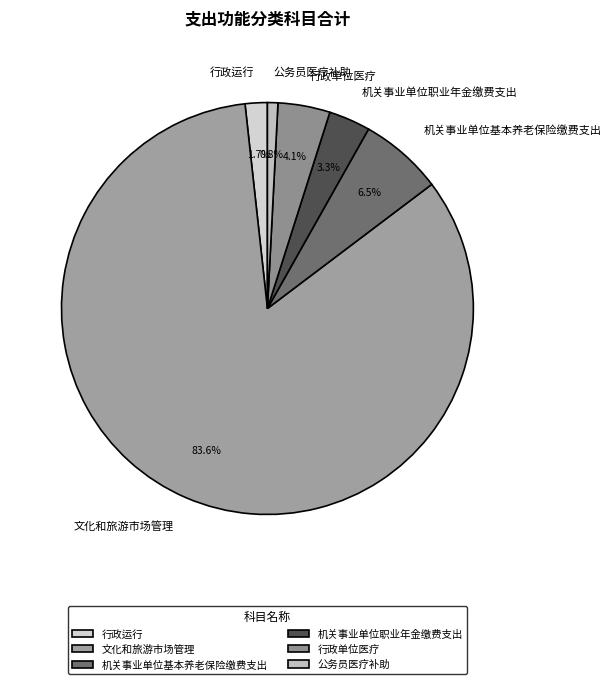

Approximately how many times larger is the value at 机关事业单位基本养老保险缴费支出 compared to 机关事业单位职业年金缴费支出?

2.0